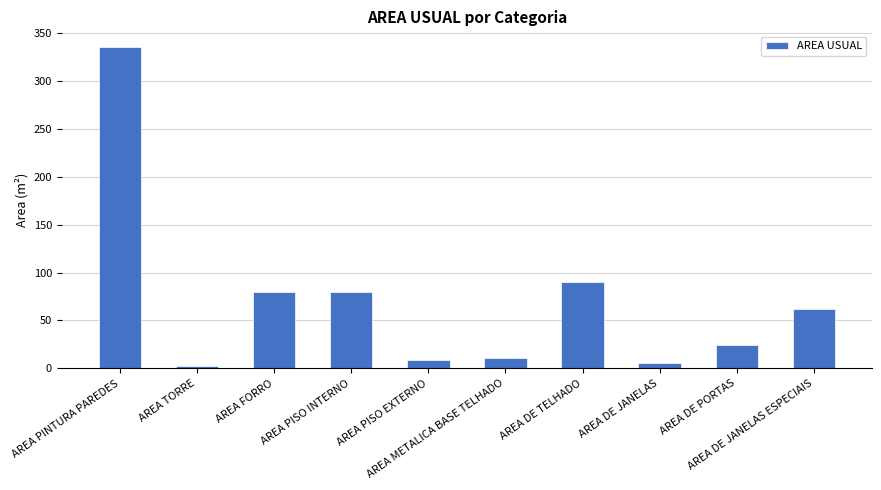

What is the difference between the maximum and minimum values?

332.1